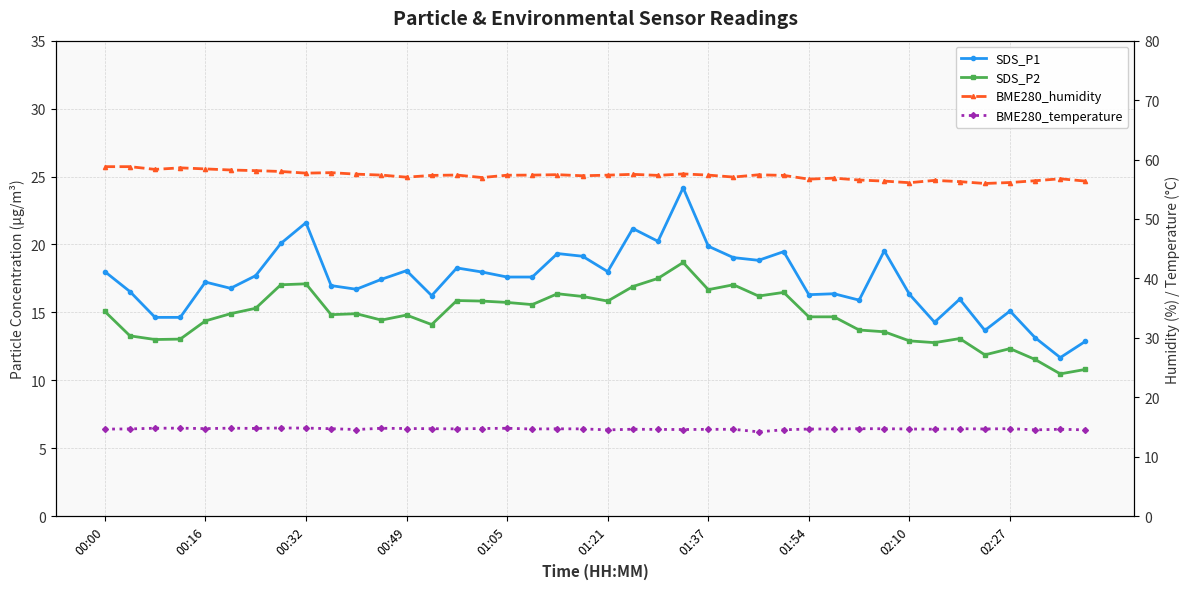

What is the difference between the highest and lowest values at 29?

42.2